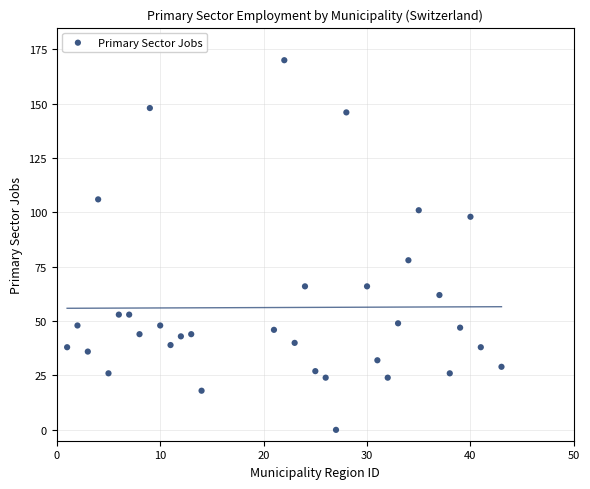

What is the range of Y values (max minus min)?

170